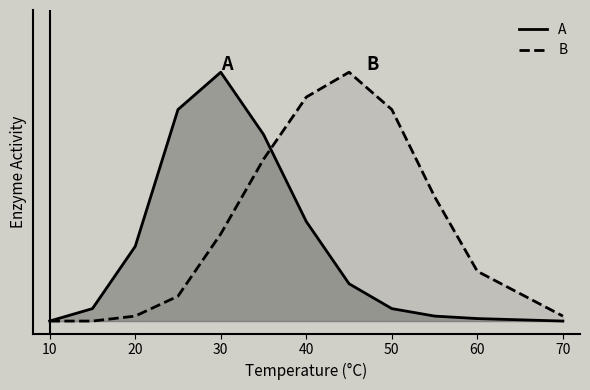

Reading left to right, extract all data points from this chart.

A: 0.0	0.1	0.3	0.8	1.0	0.8	0.4	0.1	0.1	0.0	0.0	0.0
B: 0.0	0.0	0.0	0.1	0.3	0.7	0.9	1.0	0.8	0.5	0.2	0.0